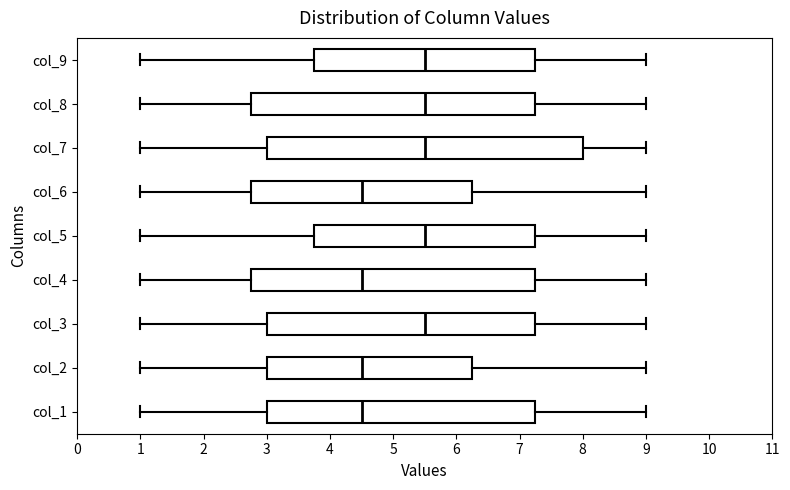

Reading bottom to top, transcribe this box plot: for each box, give where its median line is, the range the box spans, and where its two whiskers end, as read against the x-axis. The values are not printed on the chart, so give them approximately, as read against the axis.

col_1: median 4.5, box 3.0 to 7.3, whiskers 1.0 to 9.0
col_2: median 4.5, box 3.0 to 6.3, whiskers 1.0 to 9.0
col_3: median 5.5, box 3.0 to 7.3, whiskers 1.0 to 9.0
col_4: median 4.5, box 2.8 to 7.3, whiskers 1.0 to 9.0
col_5: median 5.5, box 3.8 to 7.3, whiskers 1.0 to 9.0
col_6: median 4.5, box 2.8 to 6.3, whiskers 1.0 to 9.0
col_7: median 5.5, box 3.0 to 8.0, whiskers 1.0 to 9.0
col_8: median 5.5, box 2.8 to 7.3, whiskers 1.0 to 9.0
col_9: median 5.5, box 3.8 to 7.3, whiskers 1.0 to 9.0